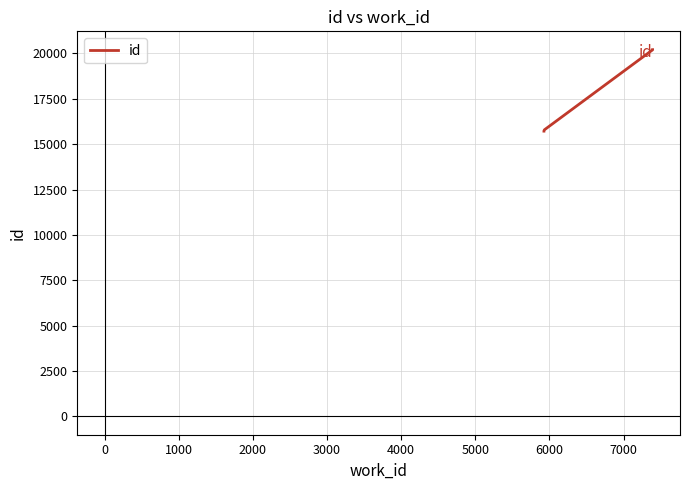

Count the number of data series in this chart.

1